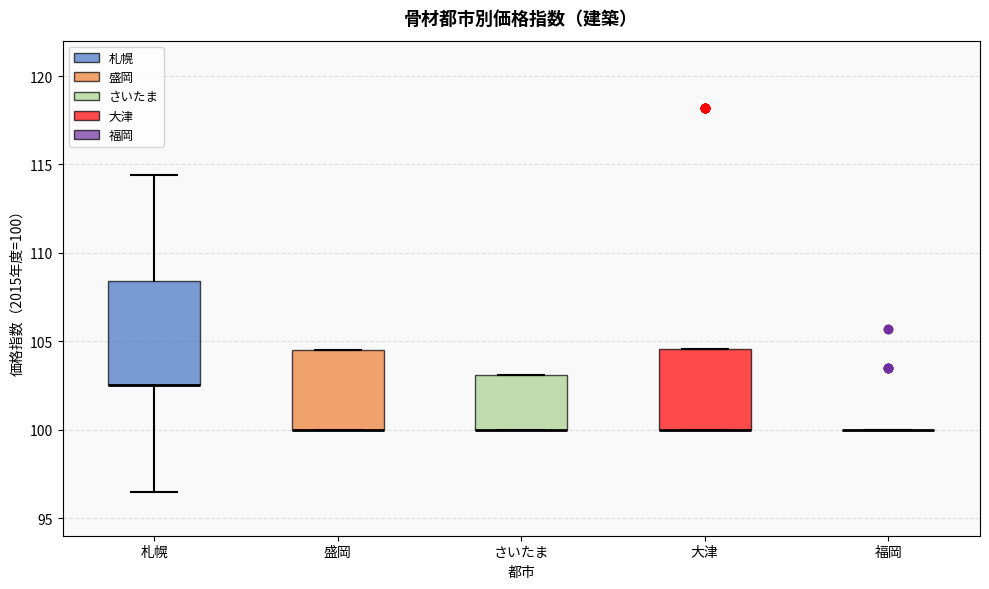

Reading left to right, transcribe this box plot: for each box, give where its median line is, the range the box spans, and where its two whiskers end, as read against the y-axis. The values are not printed on the chart, so give them approximately, as read against the axis.

札幌: median 102.5 (drawn on the box's lower edge), box 102.5 to 108.5, whiskers 96.5 to 114.5
盛岡: median 100.0 (drawn on the box's lower edge), box 100.0 to 104.5, whiskers 100.0 to 104.5
さいたま: median 100.0 (drawn on the box's lower edge), box 100.0 to 103.0, whiskers 100.0 to 103.0
大津: median 100.0 (drawn on the box's lower edge), box 100.0 to 104.5, whiskers 100.0 to 104.5
福岡: box collapsed to a line at 100.0, whiskers 100.0 to 100.0